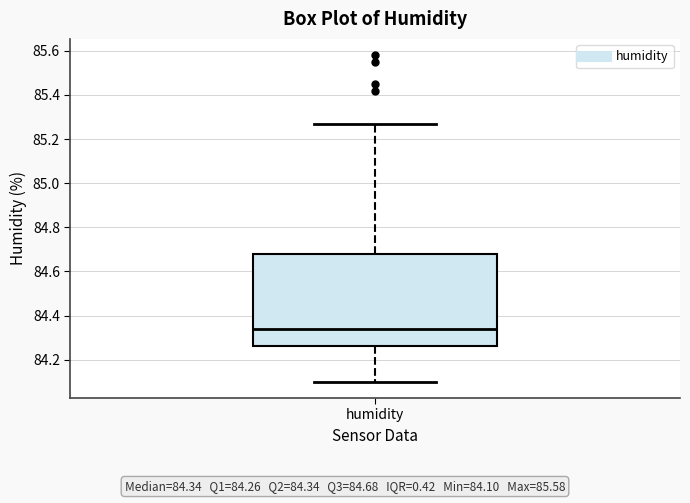

Read this box plot against the y-axis: the position of the median line, the range covered by the box, and the ends of both whiskers. The values are not printed on the chart, so give them approximately, as read against the axis.

median 84.34, box 84.26 to 84.68, whiskers 84.10 to 85.28